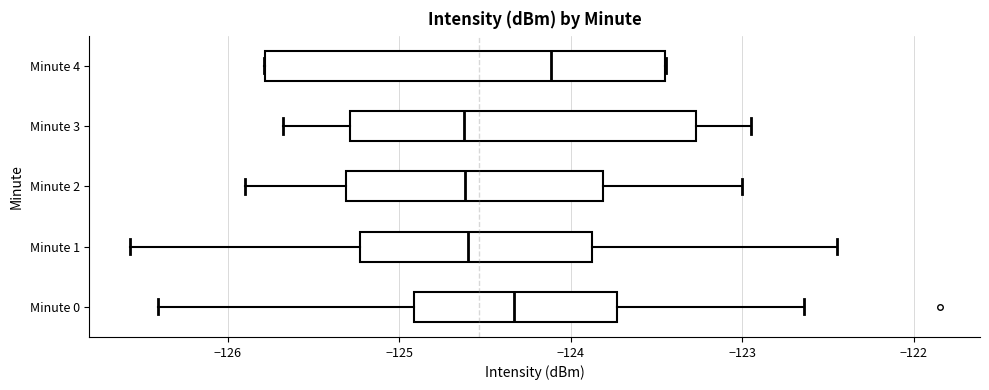

Which box has the furthest to the right median line?

Minute 4